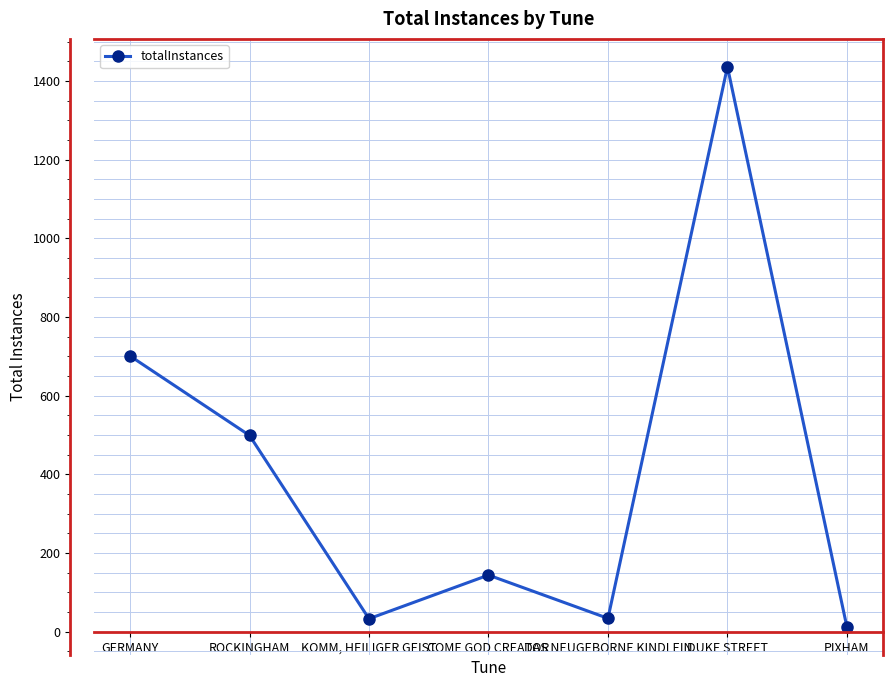

What is the label of the 4th point from the right?

COME GOD CREATOR